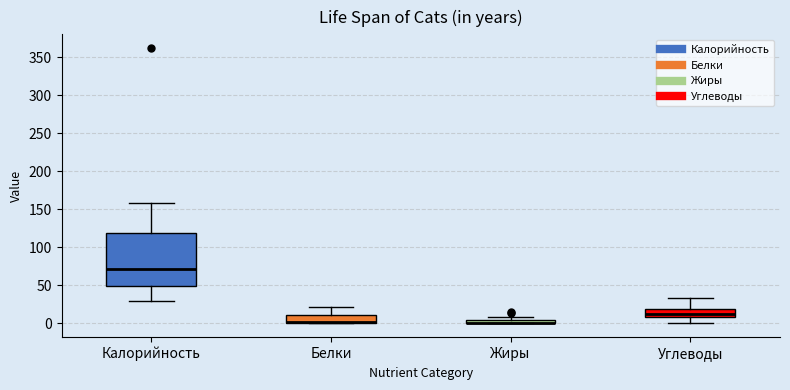

Where is the upper edge of the box for Калорийность on the y-axis? The values are not printed on the chart, so give them approximately, as read against the axis.

120